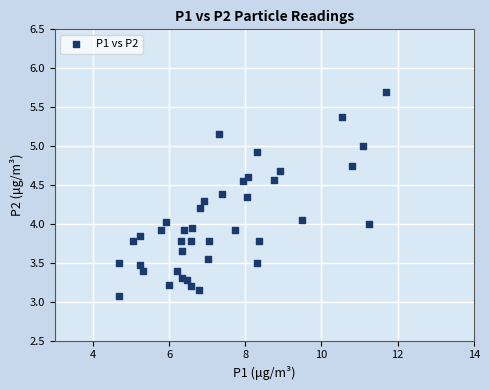

What is the range of X values (max minus min)?

7.0